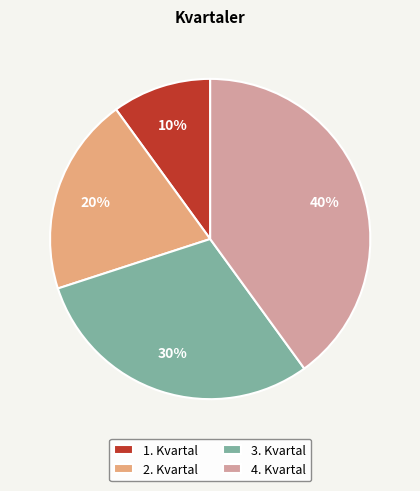

What is the smallest slice in the pie chart?

1. Kvartal